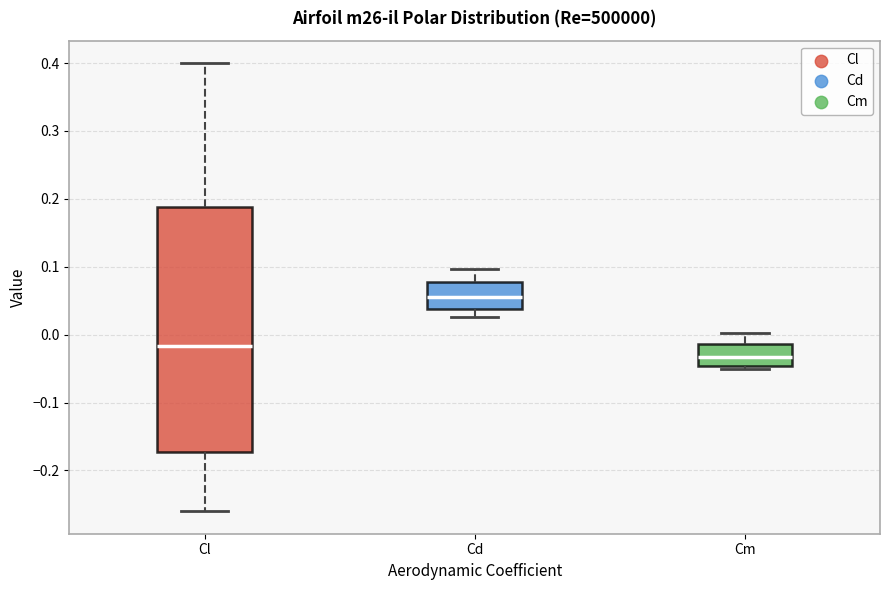

Reading left to right, transcribe this box plot: for each box, give where its median line is, the range the box spans, and where its two whiskers end, as read against the y-axis. The values are not printed on the chart, so give them approximately, as read against the axis.

Cl: median -0.02, box -0.17 to 0.19, whiskers -0.26 to 0.40
Cd: median 0.06, box 0.04 to 0.08, whiskers 0.03 to 0.10
Cm: median -0.03, box -0.05 to -0.01, whiskers -0.05 (just below the box's lower edge) to 0.00